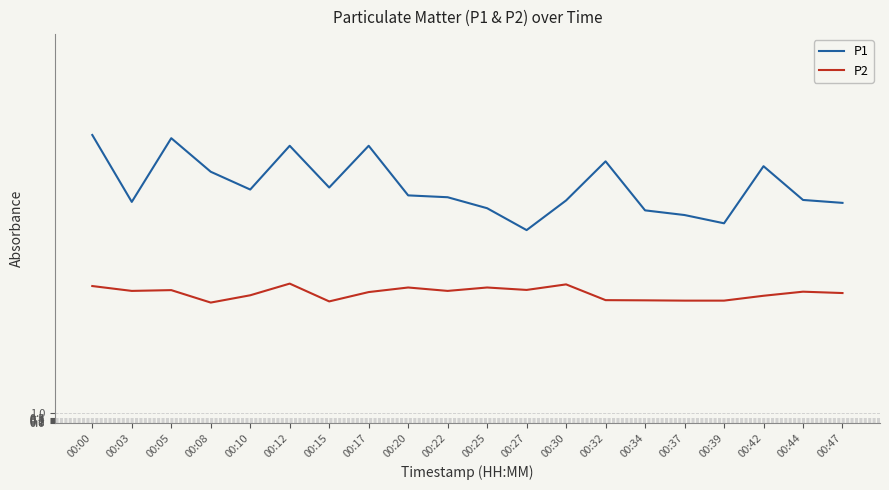

How many lines are shown in the chart?

2